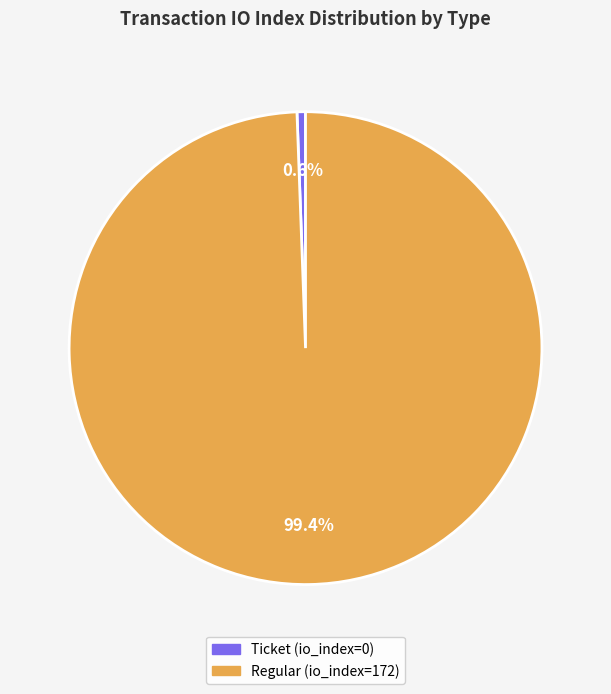

Count the number of slices in the pie.

2